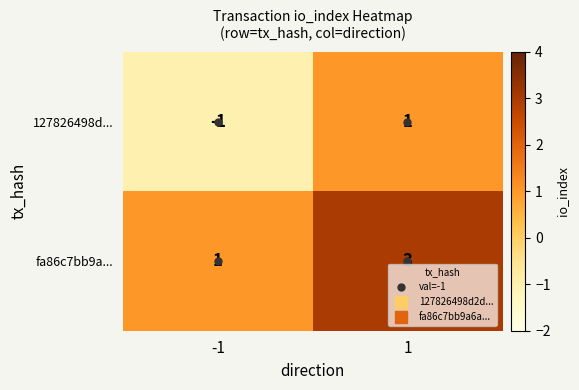

What is the highest value of the fa86c7bb9a... series?

3